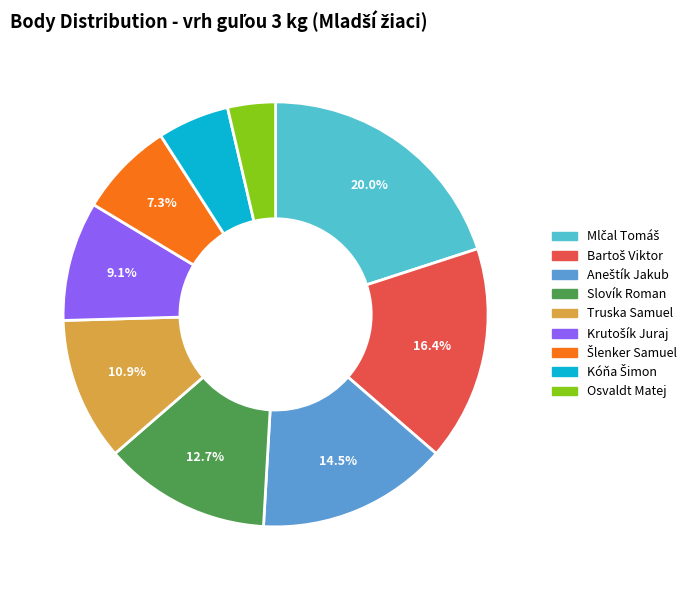

What percentage is the Truska Samuel slice, to the nearest percent?

11%